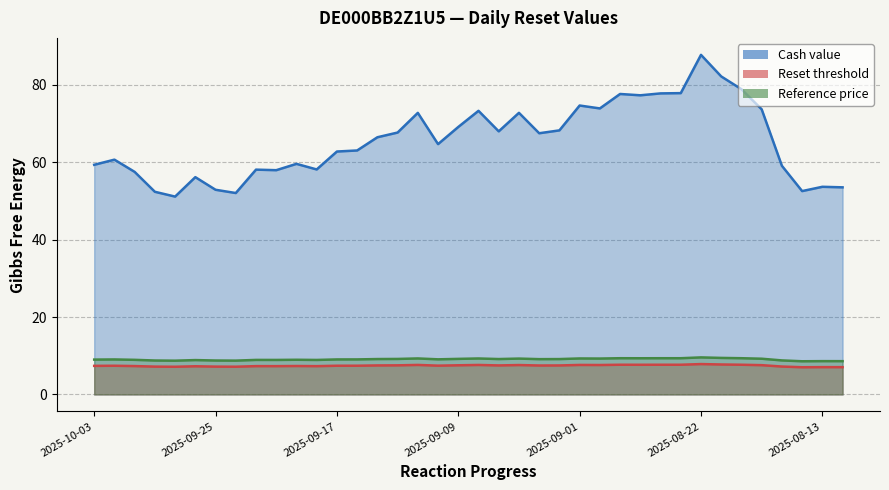

Which has a higher value, 2025-08-12 or 2025-09-10?

2025-09-10